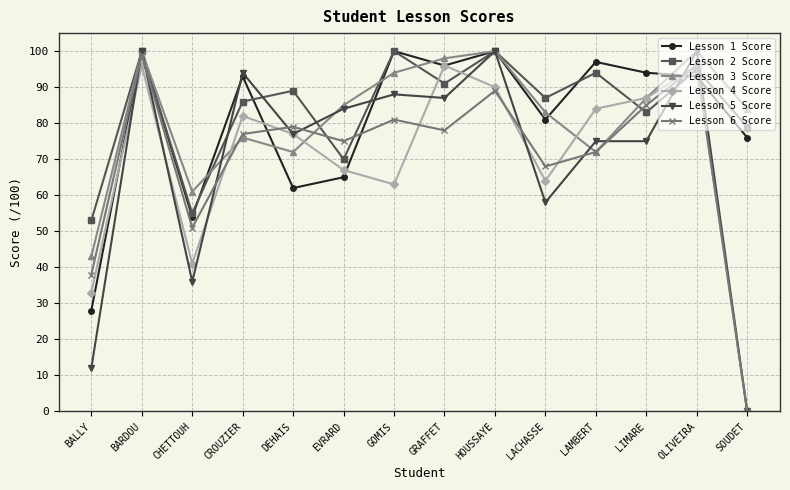

What is the spread (max minus min) of values at GRAFFET?

20